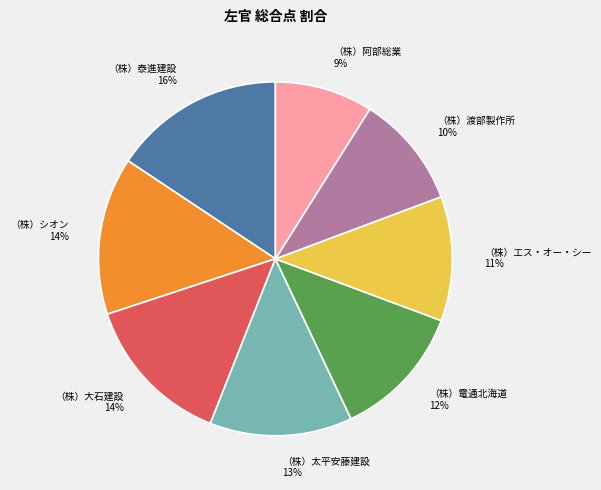

Which slice is the smallest?

（株）阿部総業